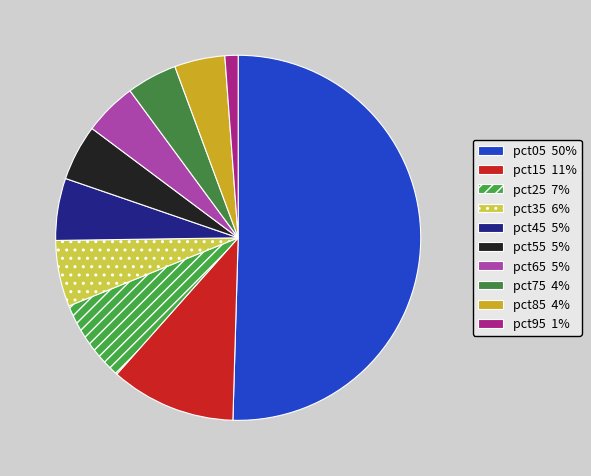

Is it true that pct15 is 11% of the pie?

True